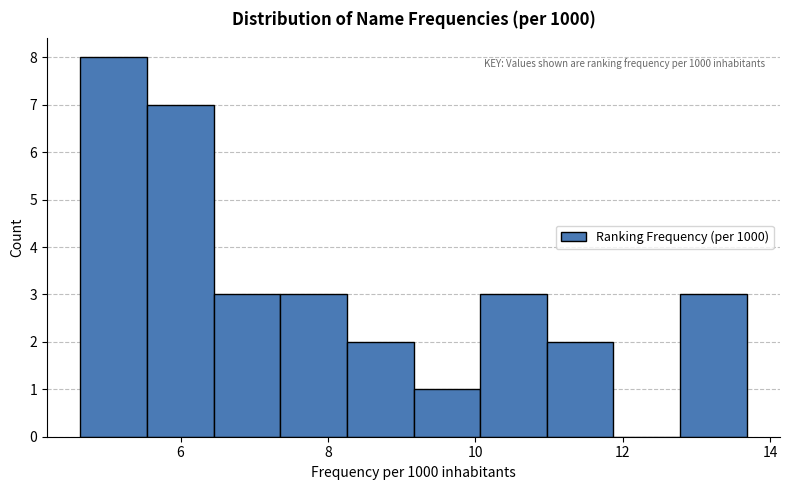

Over which range of the x-axis is the bar tallest?

4.6 to 5.6